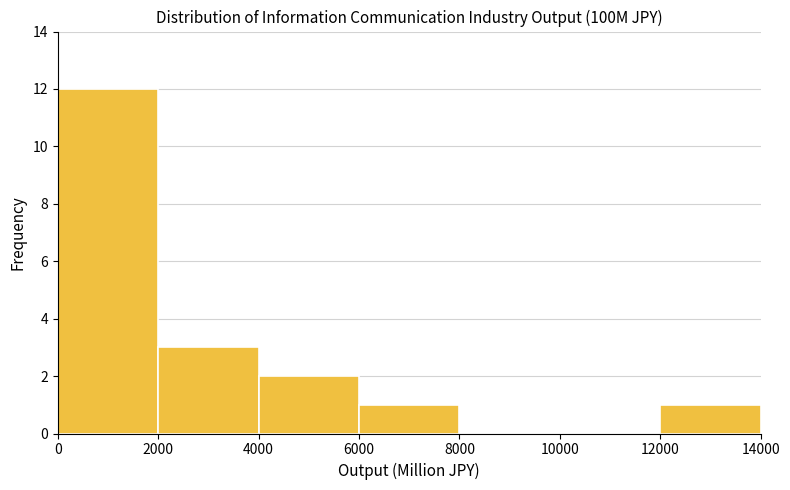

Reading left to right, transcribe this chart: for each bar, give the range it covers on the x-axis and its height. The values are not printed on the chart, so give them approximately, as read against the axis.

0 to 2000: 12
2000 to 4000: 3
4000 to 6000: 2
6000 to 8000: 1
8000 to 10000: 0
10000 to 12000: 0
12000 to 14000: 1